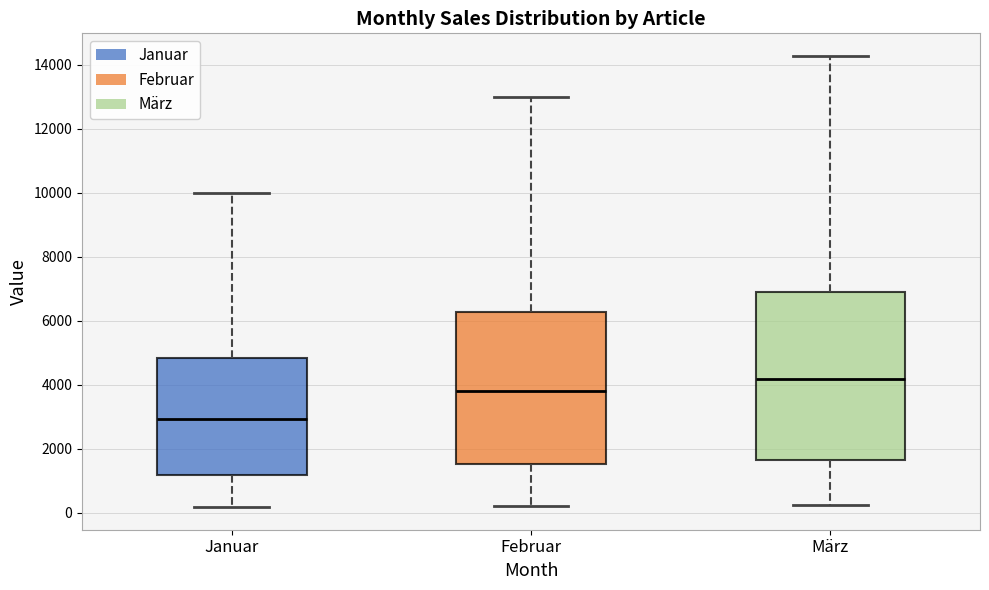

Which box's median line is the highest?

März